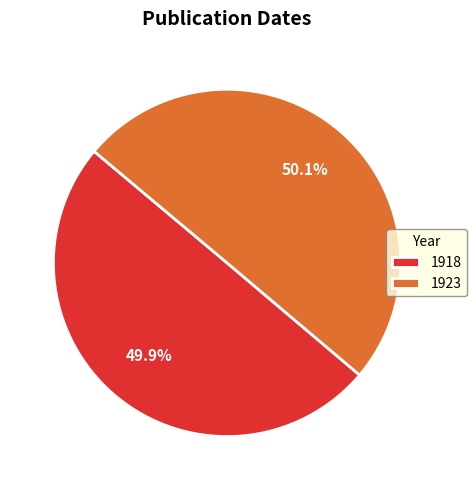

Count the number of slices in the pie.

2